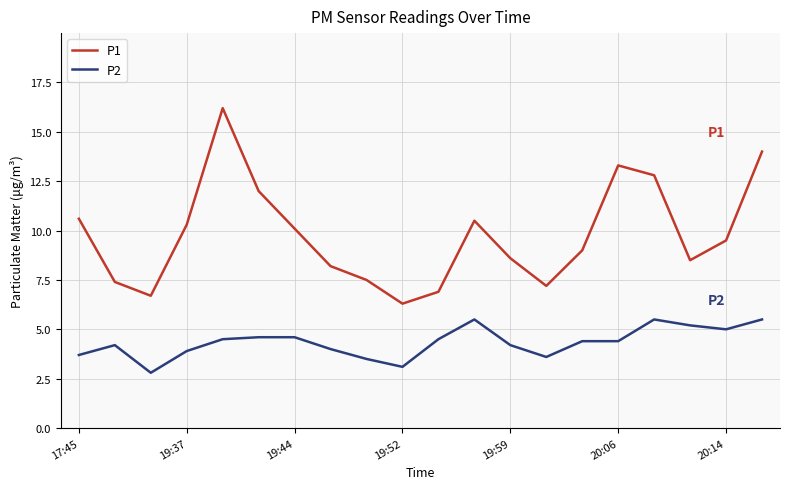

Which series has the largest range (max minus min)?

P1